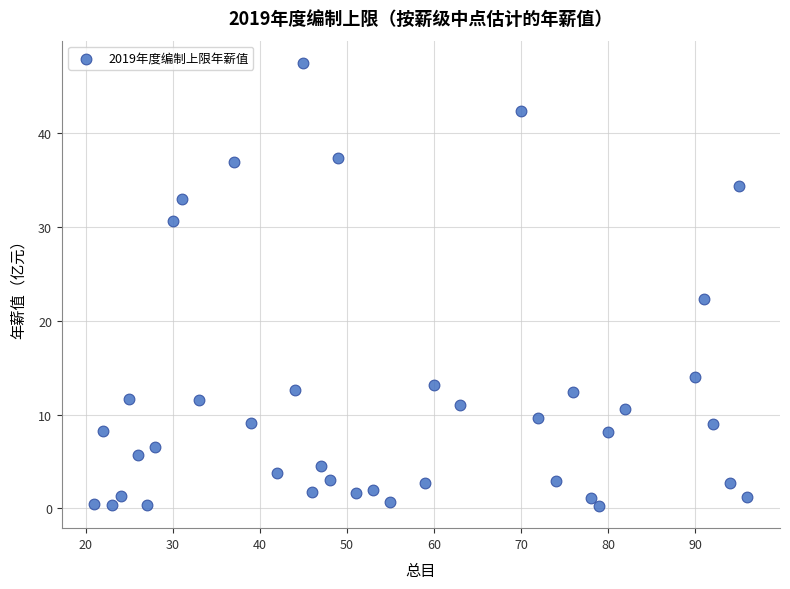

What Y value in the scatter plot is closest to 23?

22.3